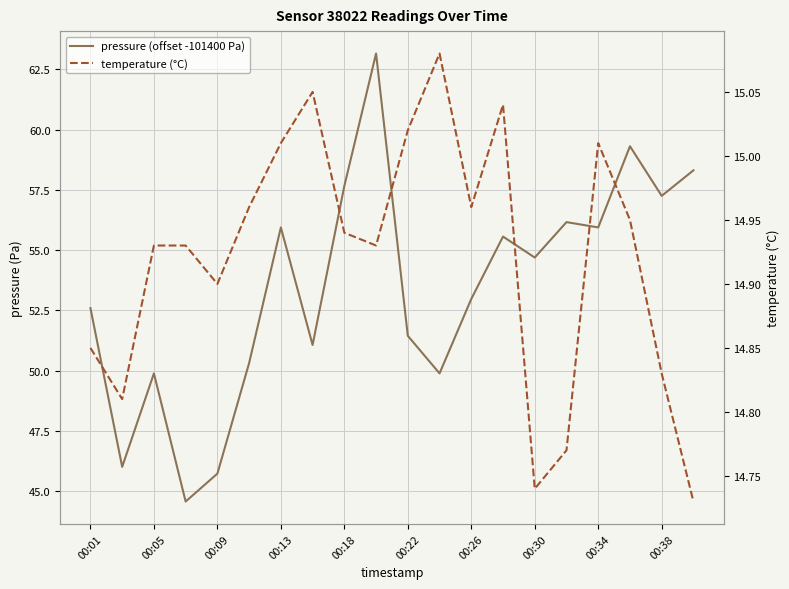

In temperature (°C), how many points are lower than both neighbors (excluding endpoints)?

5